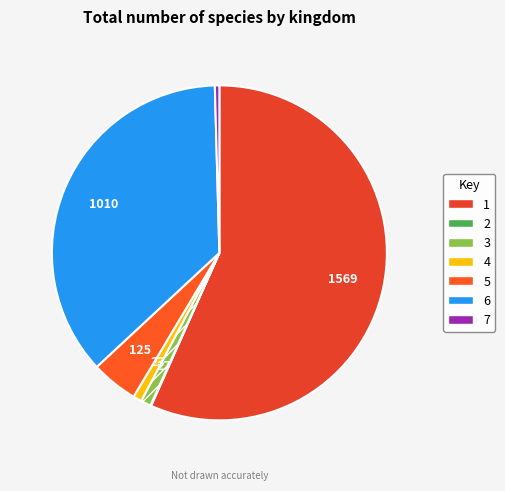

What is the change in value from 5 to 7?

-113